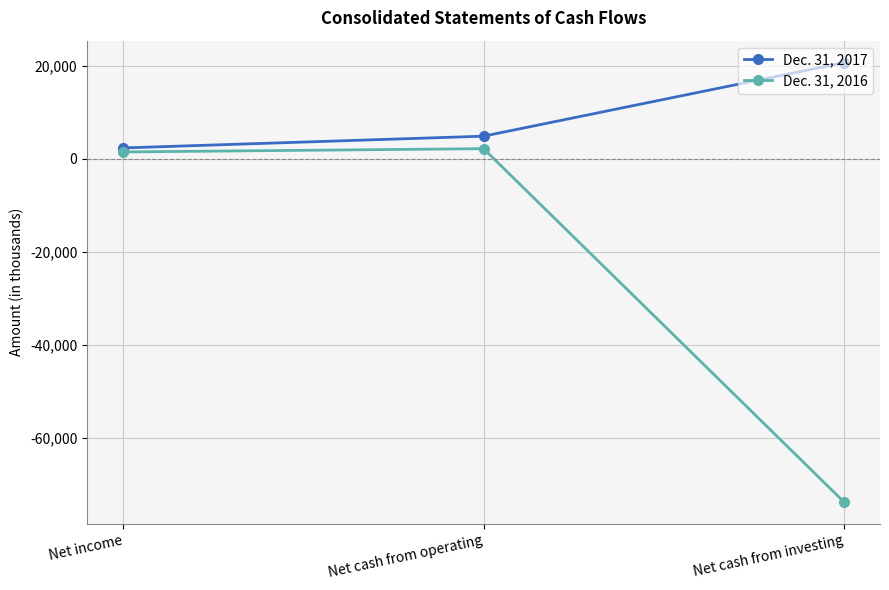

Is it true that Dec. 31, 2017 equals 4886 at Net cash from operating?

True